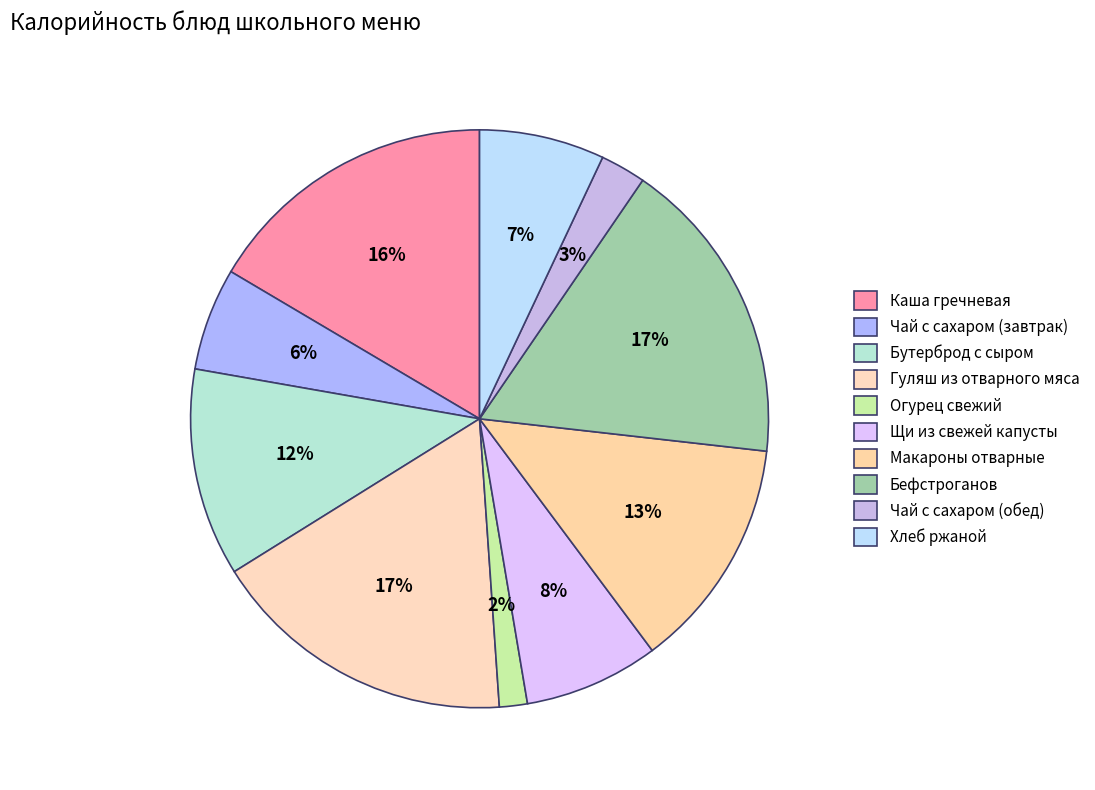

Rank the categories by value from highest to lowest.

Бефстроганов, Гуляш из отварного мяса, Каша гречневая, Макароны отварные, Бутерброд с сыром, Щи из свежей капусты, Хлеб ржаной, Чай с сахаром (завтрак), Чай с сахаром (обед), Огурец свежий